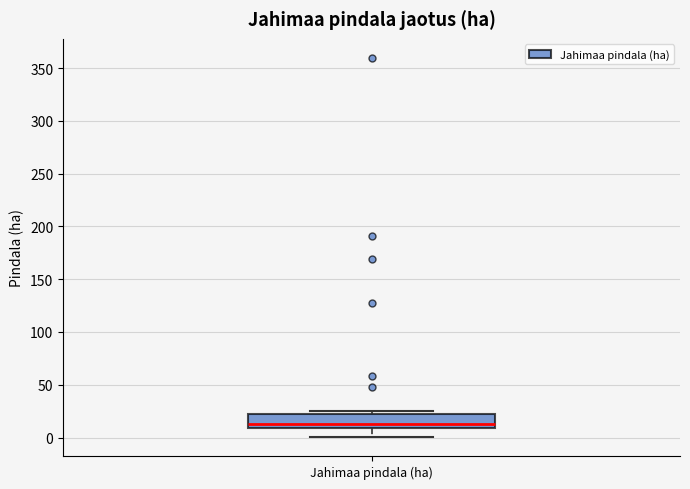

Transcribe this box plot: give where the median line is, the range the box spans, and where the two whiskers end, as read against the y-axis. The values are not printed on the chart, so give them approximately, as read against the axis.

median 15, box 10 to 20, whiskers 0 to 25